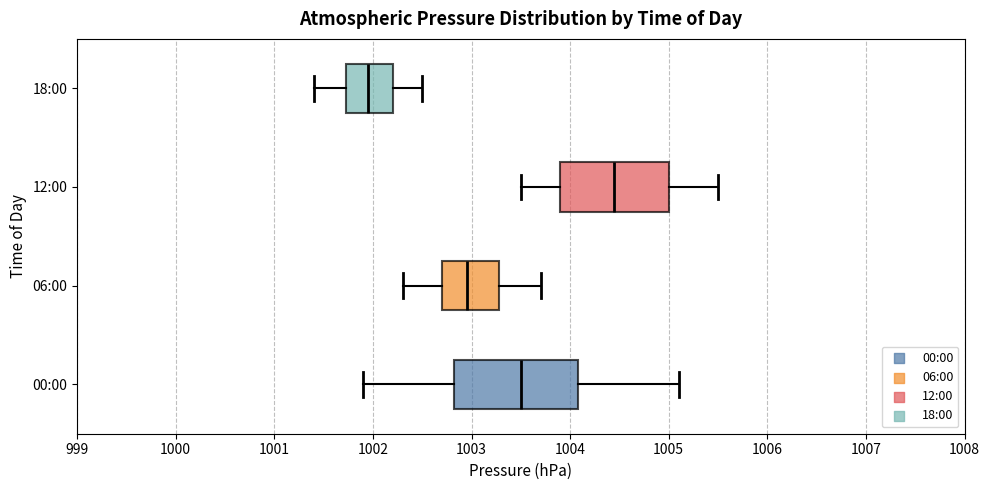

Comparing the boxes themselves (not the whiskers), which one is the widest?

00:00